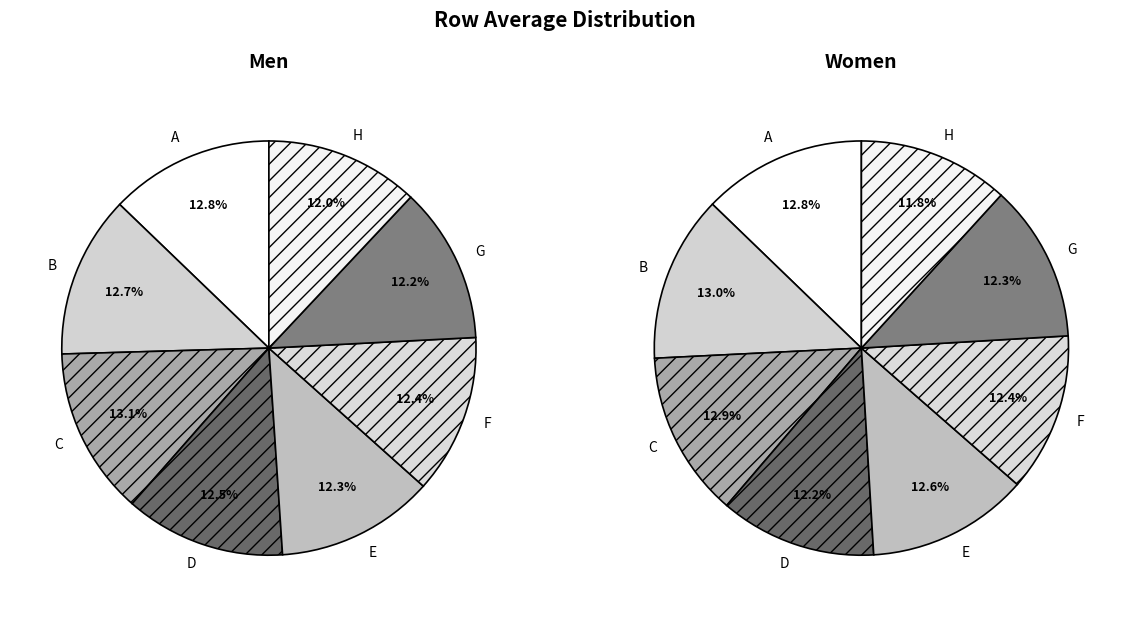

Which series has the widest spread of values?

Women